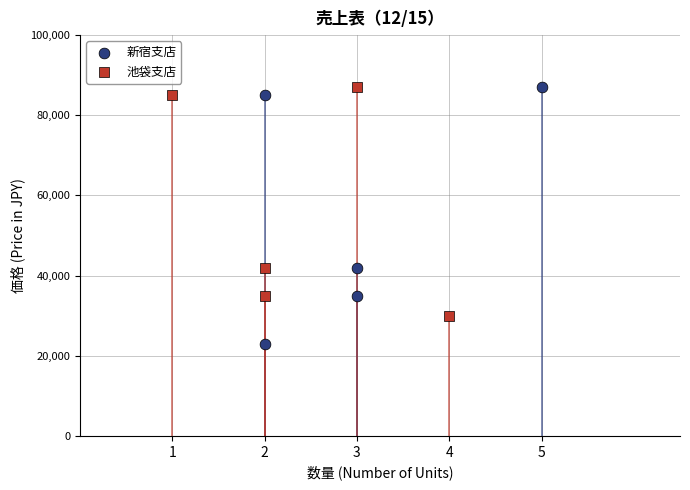

Which series contains the lowest Y value?

新宿支店